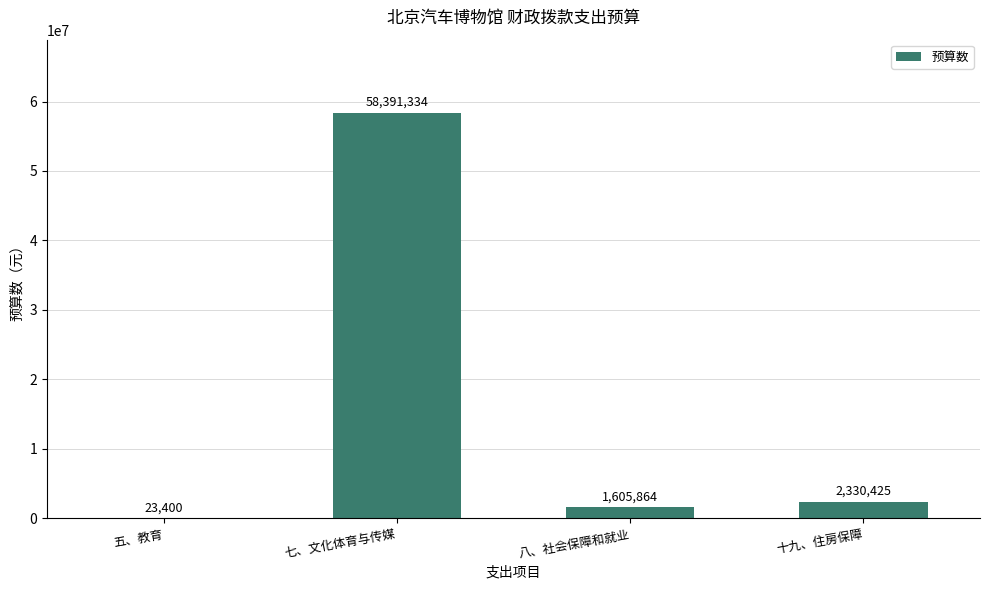

True or false: the data shows 2330425 at 十九、住房保障.

True